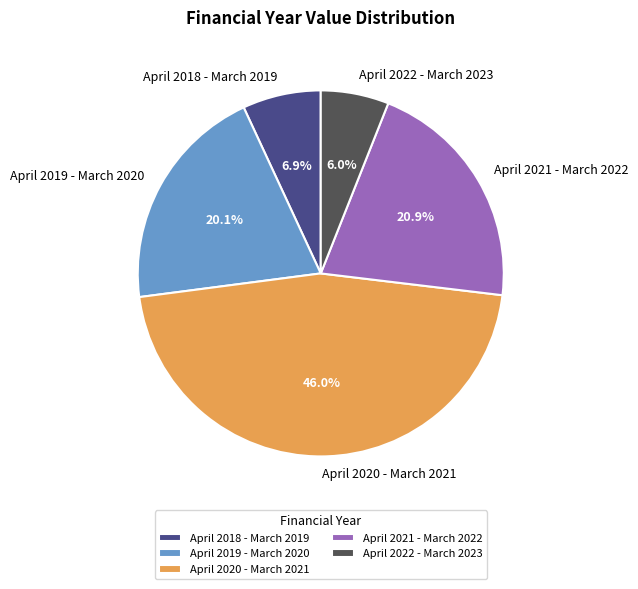

Rank the categories by value from lowest to highest.

April 2022 - March 2023, April 2018 - March 2019, April 2019 - March 2020, April 2021 - March 2022, April 2020 - March 2021